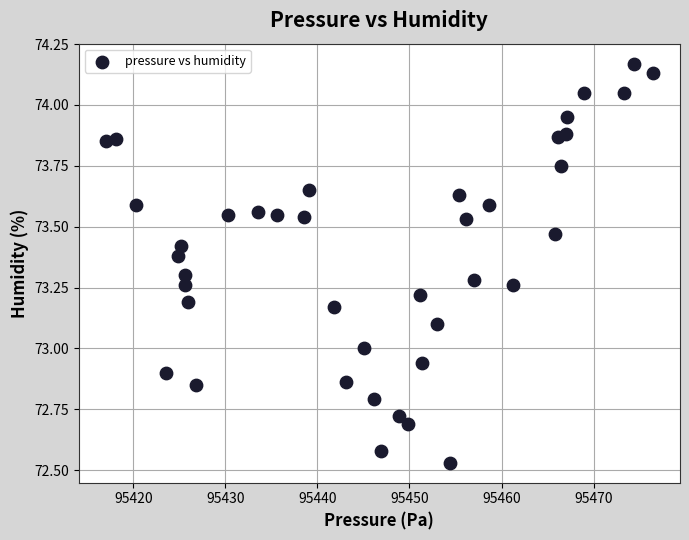

What is the range of X values (max minus min)?

59.4